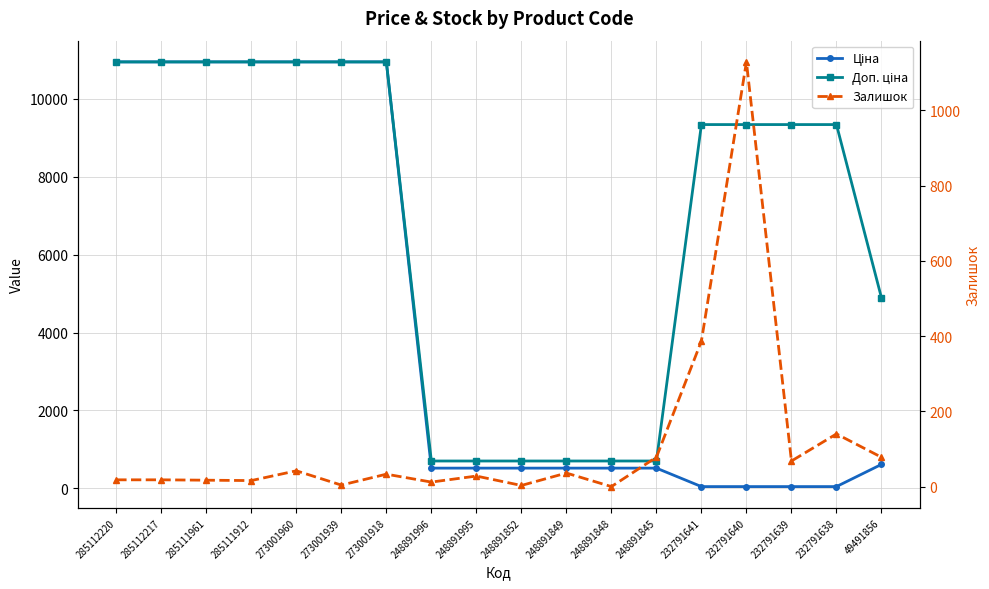

Reading right to left, what are all the values shown in this chart?

Ціна: 49491856=611.6	232791638=41.5	232791639=41.5	232791640=41.5	232791641=41.5	248891845=515.8	248891848=515.8	248891849=515.8	248891852=515.8	248891995=515.8	248891996=515.8	273001918=10952.0	273001939=10952.0	273001960=10952.0	285111912=10952.0	285111961=10952.0	285112217=10952.0	285112220=10952.0
Доп. ціна: 49491856=4892.6	232791638=9342.0	232791639=9342.0	232791640=9342.0	232791641=9342.0	248891845=699.0	248891848=699.0	248891849=699.0	248891852=699.0	248891995=699.0	248891996=699.0	273001918=10952.0	273001939=10952.0	273001960=10952.0	285111912=10952.0	285111961=10952.0	285112217=10952.0	285112220=10952.0
Залишок: 49491856=78.0	232791638=140.0	232791639=68.0	232791640=1129.0	232791641=387.0	248891845=78.0	248891848=0.0	248891849=36.0	248891852=3.0	248891995=28.0	248891996=12.0	273001918=33.0	273001939=4.0	273001960=42.0	285111912=16.0	285111961=17.0	285112217=18.0	285112220=18.0